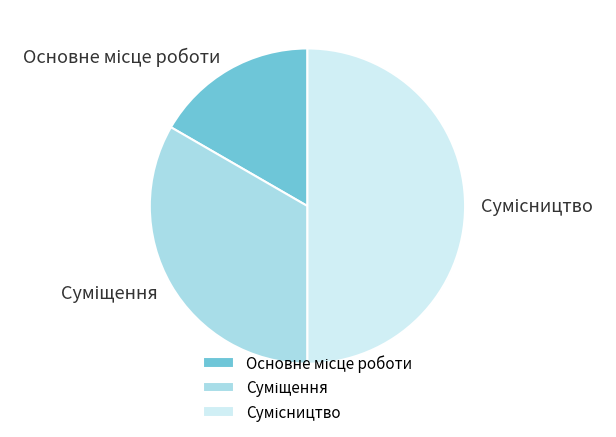

Is the sum of Суміщення and Сумісництво greater than half?

Yes